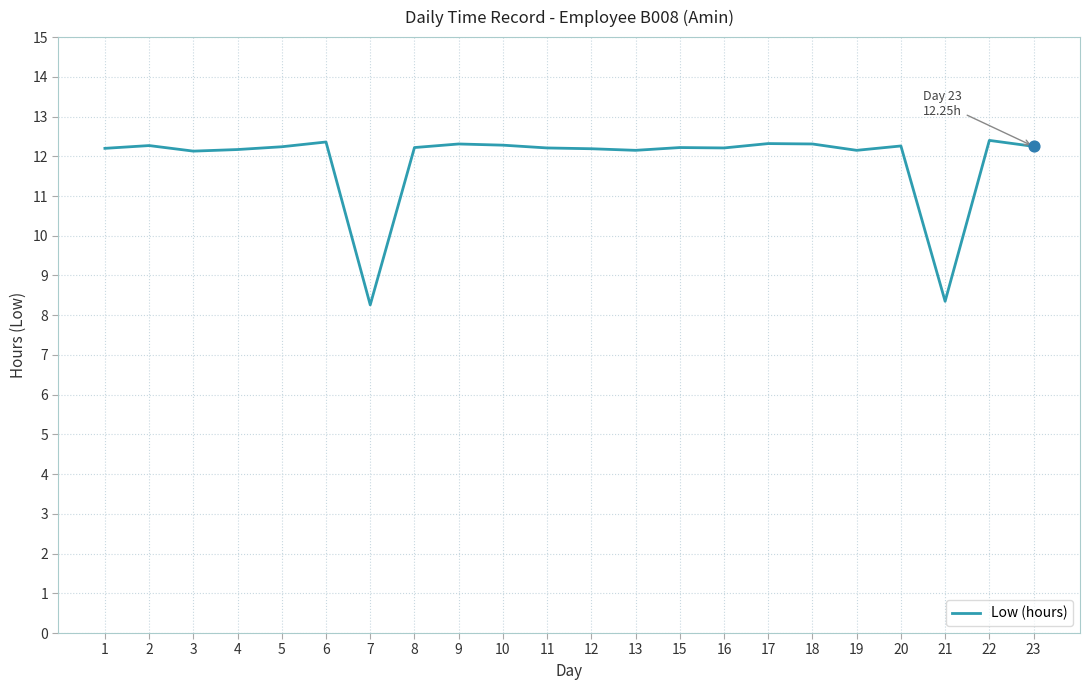

Approximately how many times larger is the value at 6 compared to 22?

1.0